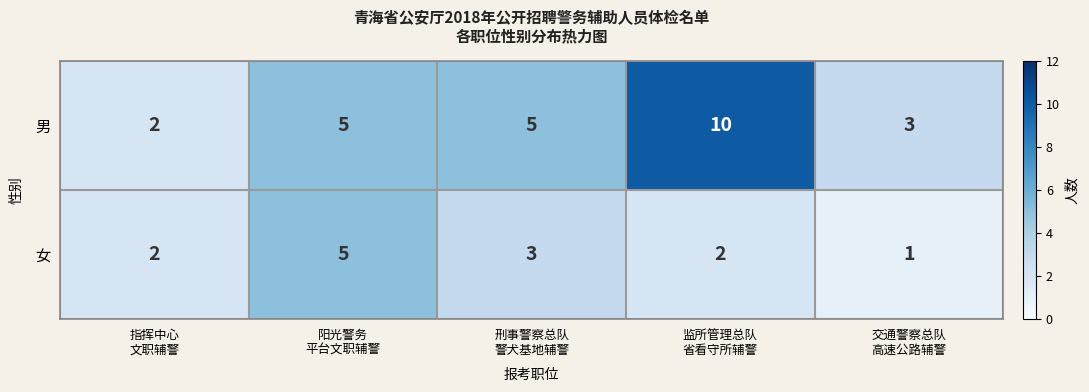

Between 阳光警务
平台文职辅警 and 监所管理总队
省看守所辅警, which series saw the biggest shift?

男